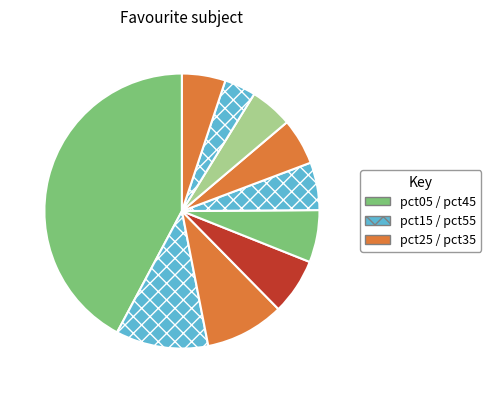

How many slices are in this pie chart?

10